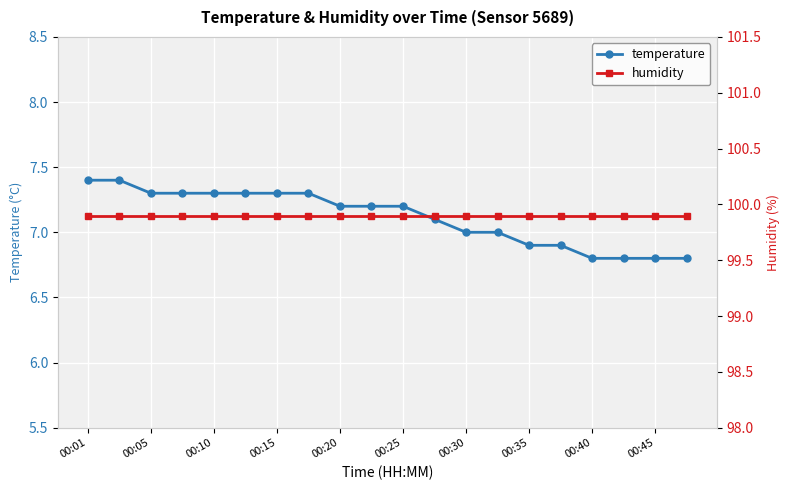

True or false: temperature has a value of 9.4 at 00:20.

False